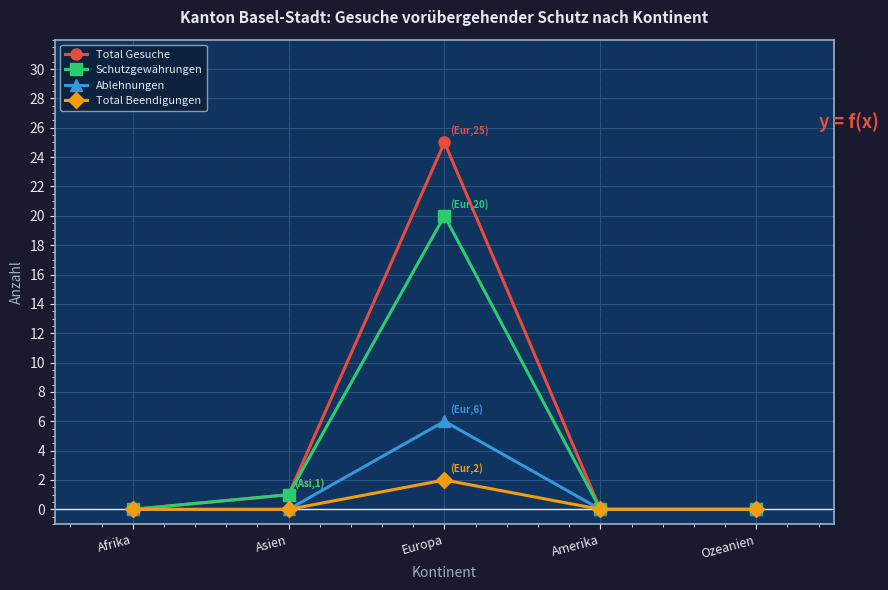

Reading left to right, list all the values displayed in this chart.

Total Gesuche: 0	1	25	0	0
Schutzgewährungen: 0	1	20	0	0
Ablehnungen: 0	0	6	0	0
Total Beendigungen: 0	0	2	0	0